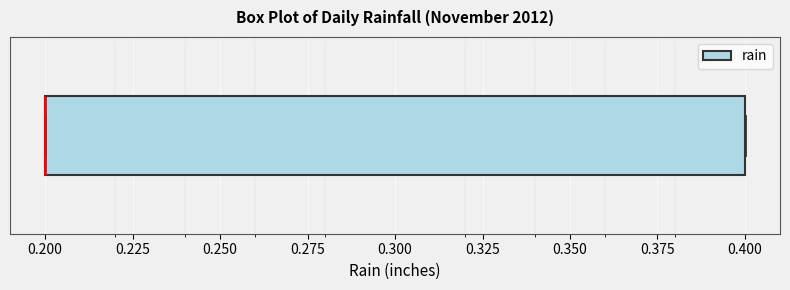

Read this box plot against the x-axis: the position of the median line, the range covered by the box, and the ends of both whiskers. The values are not printed on the chart, so give them approximately, as read against the axis.

median 0.2 (drawn on the box's left edge), box 0.2 to 0.4, whiskers 0.2 to 0.4